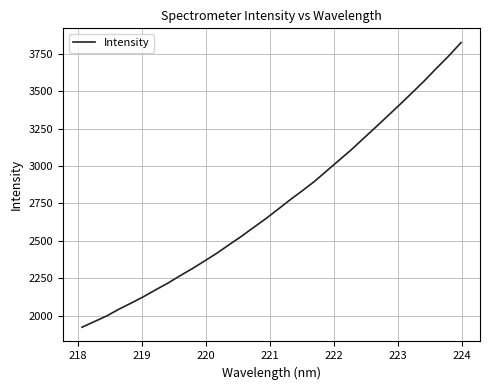

What is the difference between the maximum and minimum values?

1899.4